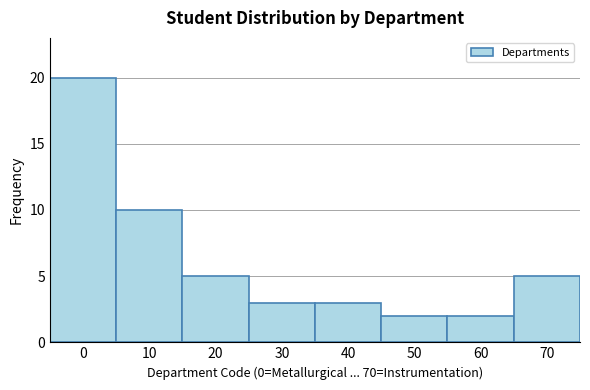

Over which range of the x-axis is the bar tallest?

-5 to 5